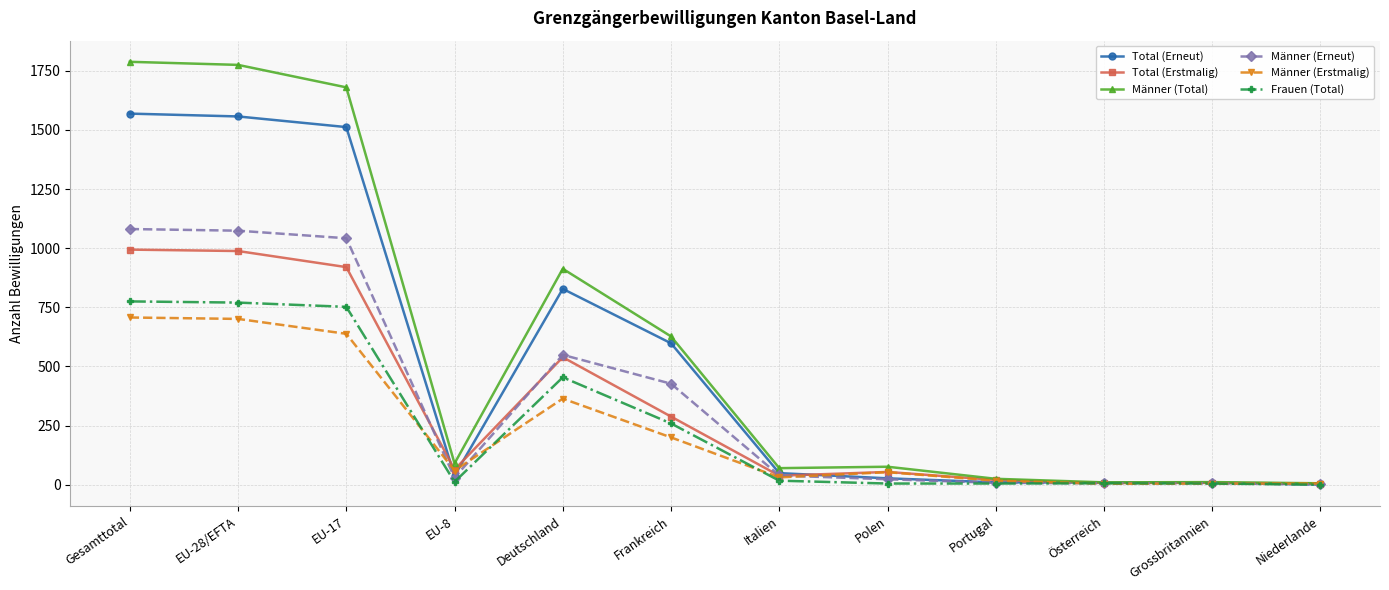

Where is the first local minimum for Total (Erneut)?

EU-8